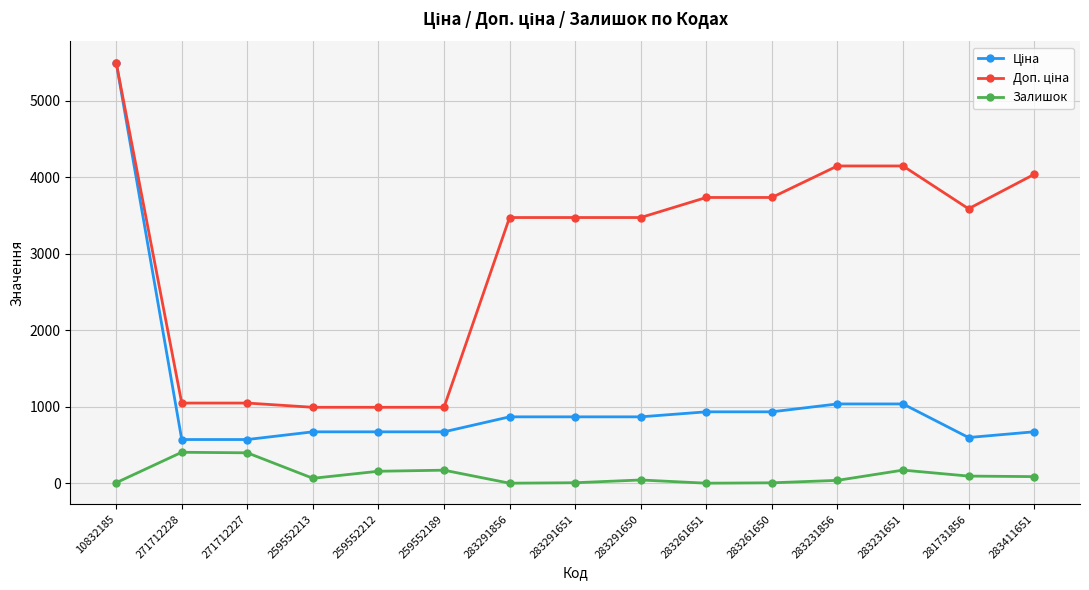

What is the greatest value displayed?

5497.3